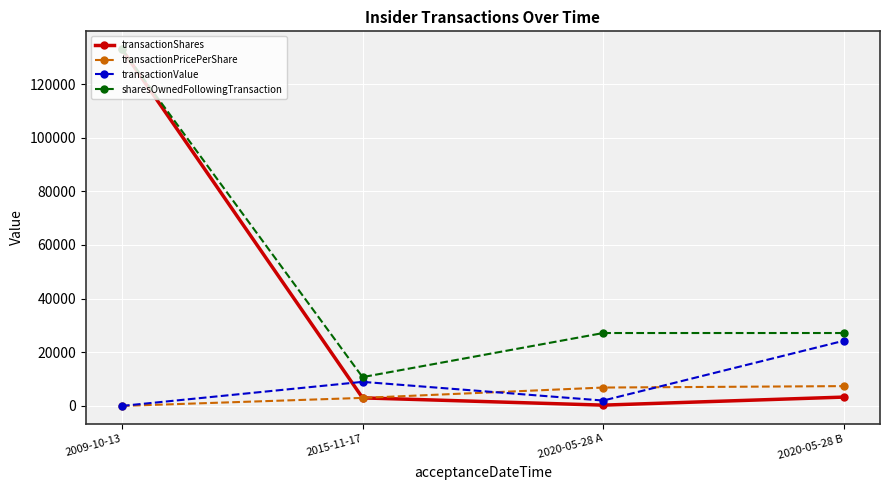

How many series are shown in this chart?

4